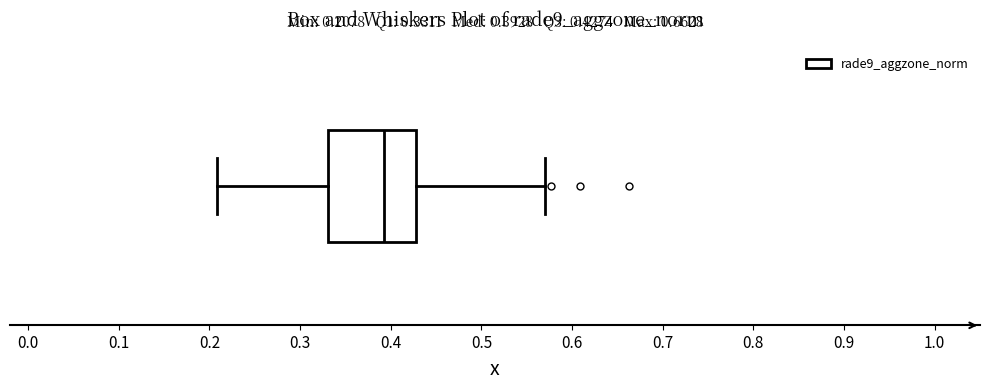

Where is the right edge of the box on the x-axis? The values are not printed on the chart, so give them approximately, as read against the axis.

0.43